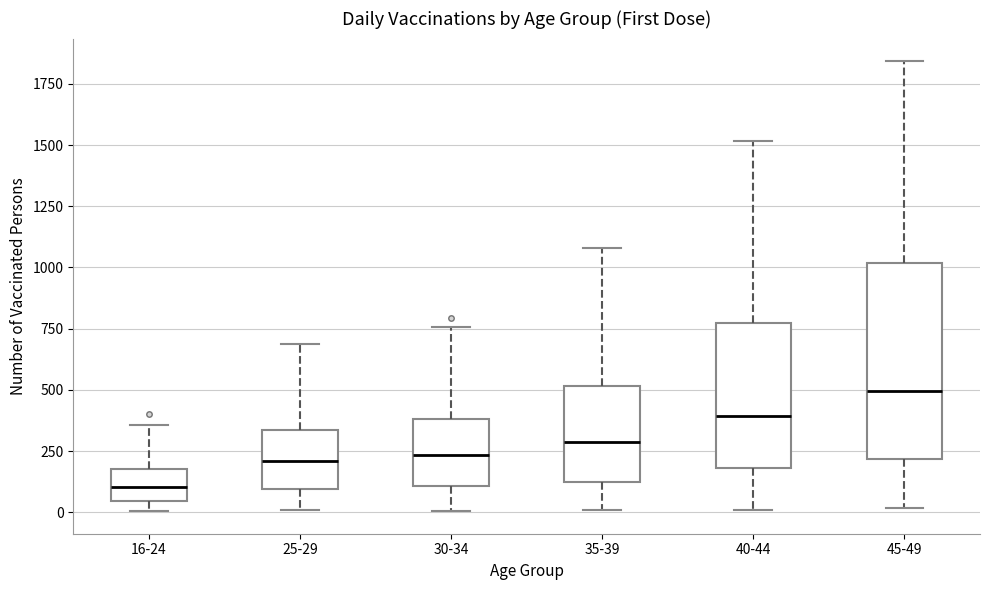

Reading left to right, transcribe this box plot: for each box, give where its median line is, the range the box spans, and where its two whiskers end, as read against the y-axis. The values are not printed on the chart, so give them approximately, as read against the axis.

16-24: median 100, box 50 to 150, whiskers 0 to 350
25-29: median 200, box 100 to 350, whiskers 0 to 700
30-34: median 250, box 100 to 400, whiskers 0 to 750
35-39: median 300, box 100 to 500, whiskers 0 to 1100
40-44: median 400, box 200 to 750, whiskers 0 to 1500
45-49: median 500, box 200 to 1000, whiskers 0 to 1850